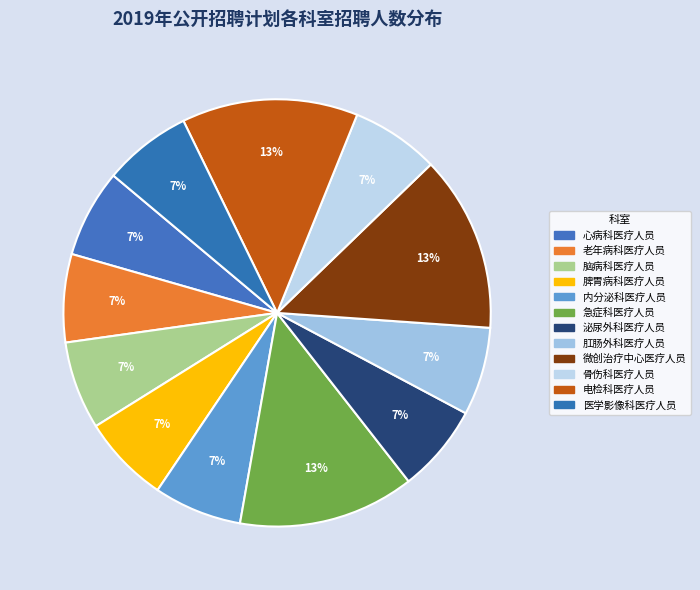

Approximately how many times larger is the value at 医学影像科医疗人员 compared to 老年病科医疗人员?

1.0